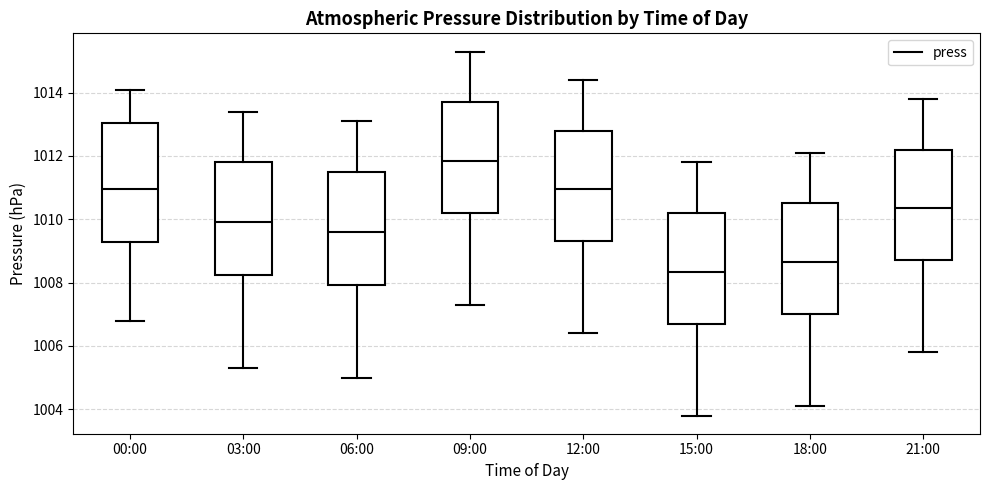

Where does the upper whisker of the box for 18:00 end on the y-axis? The values are not printed on the chart, so give them approximately, as read against the axis.

1012.2